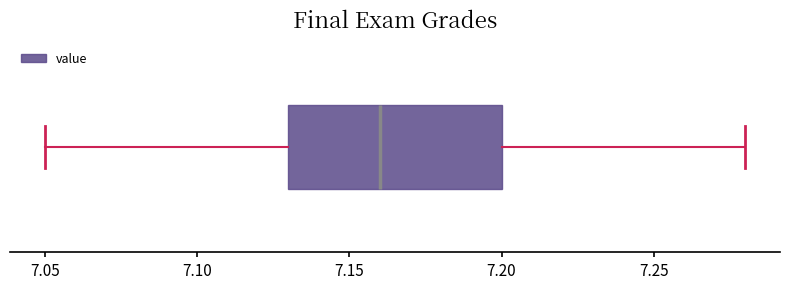

Transcribe this box plot: give where the median line is, the range the box spans, and where the two whiskers end, as read against the x-axis. The values are not printed on the chart, so give them approximately, as read against the axis.

median 7.16, box 7.13 to 7.20, whiskers 7.05 to 7.28